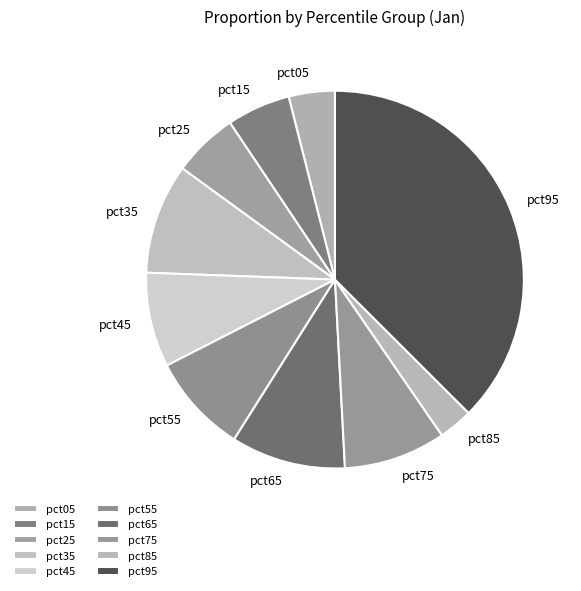

Count the number of slices in the pie.

10